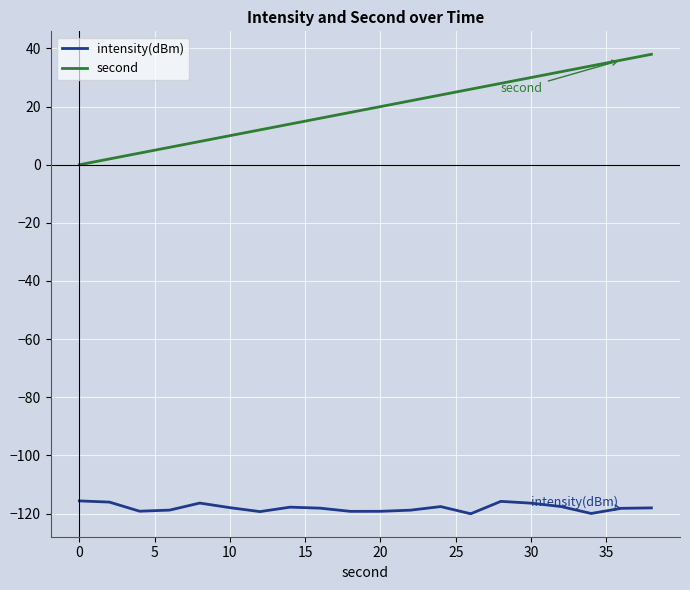

True or false: intensity(dBm) and second cross at least once.

False